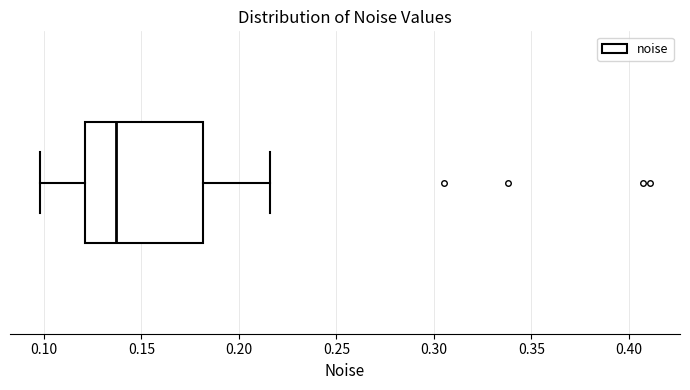

Transcribe this box plot: give where the median line is, the range the box spans, and where the two whiskers end, as read against the x-axis. The values are not printed on the chart, so give them approximately, as read against the axis.

median 0.135, box 0.120 to 0.180, whiskers 0.100 to 0.215